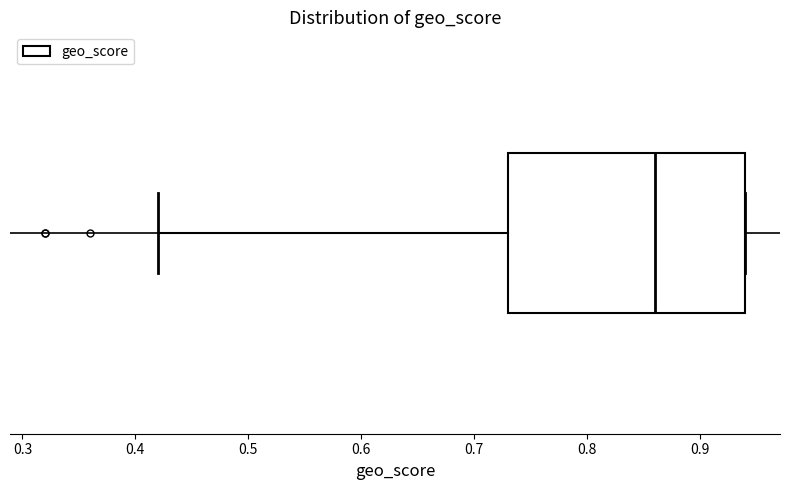

Where is the right edge of the box on the x-axis? The values are not printed on the chart, so give them approximately, as read against the axis.

0.94